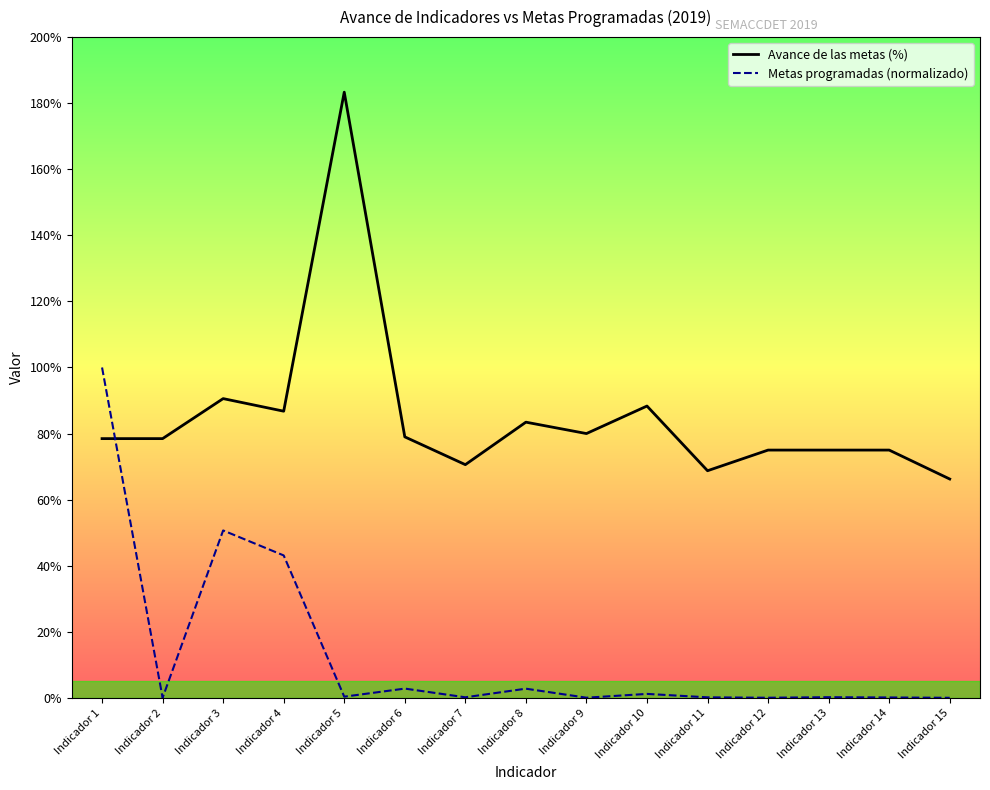

Is it true that Avance de las metas (%) equals 125.8 at Indicador 2?

False